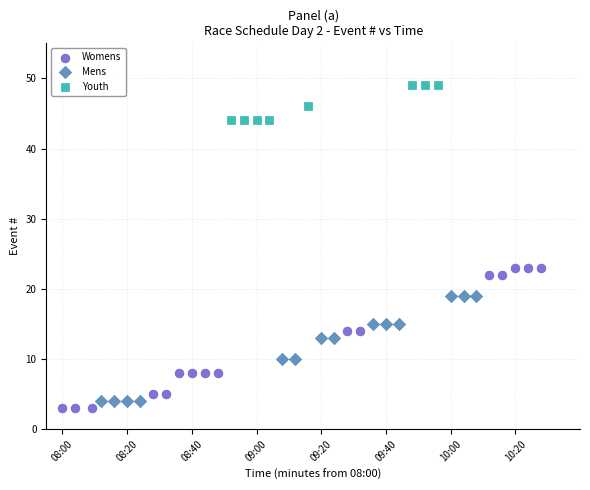

What are all the series names shown in the legend?

Womens, Mens, Youth